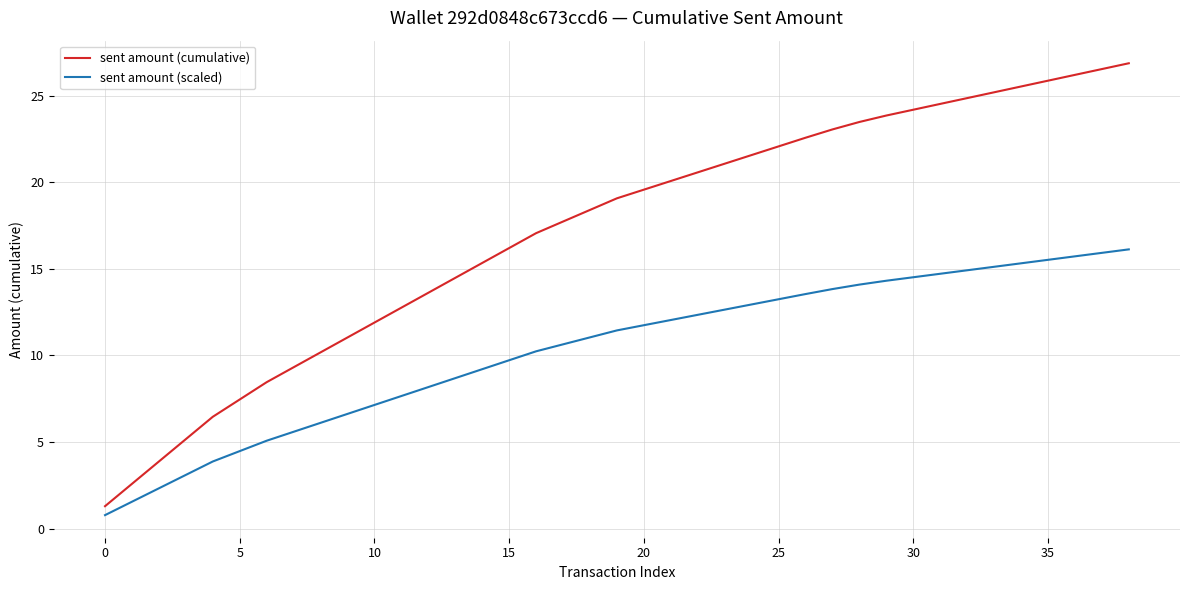

Which series has the largest range (max minus min)?

sent amount (cumulative)